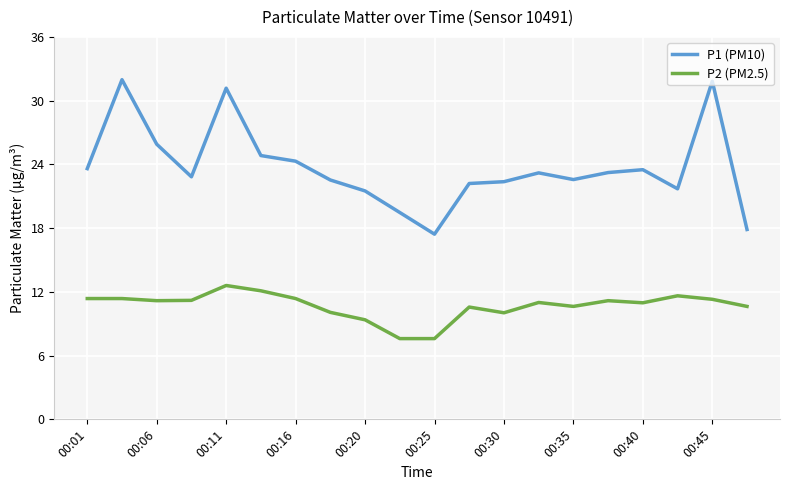

Does the chart display data point markers on the line(s)?

No